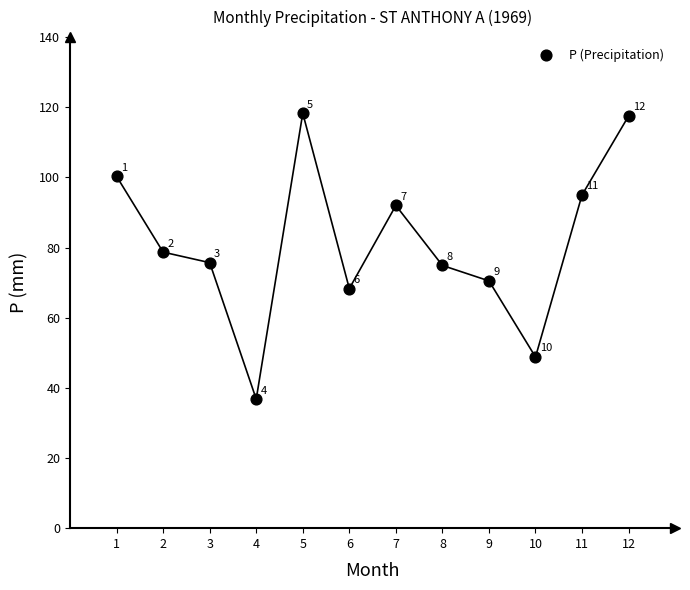

What Y value in the scatter plot is closest to 77?

75.7